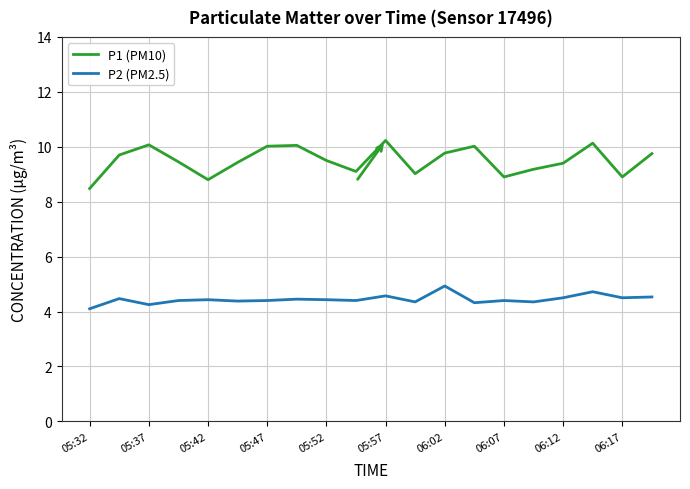

What is the lowest value of the P2 (PM2.5) series?

4.1